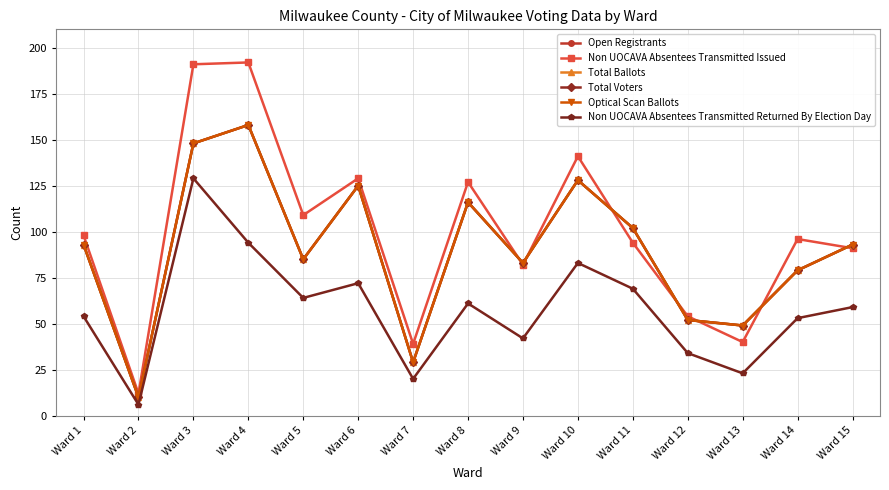

What is the smallest value displayed?

6